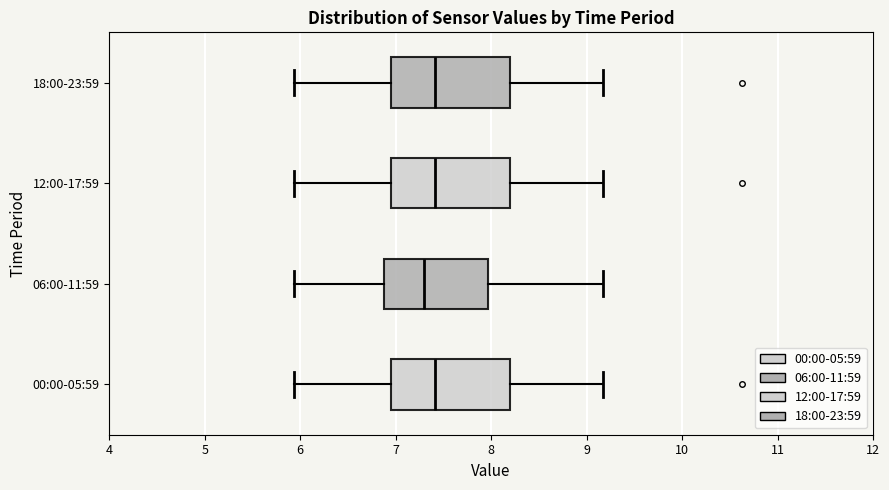

Where does the median line of the box for 18:00-23:59 sit on the x-axis? The values are not printed on the chart, so give them approximately, as read against the axis.

7.4